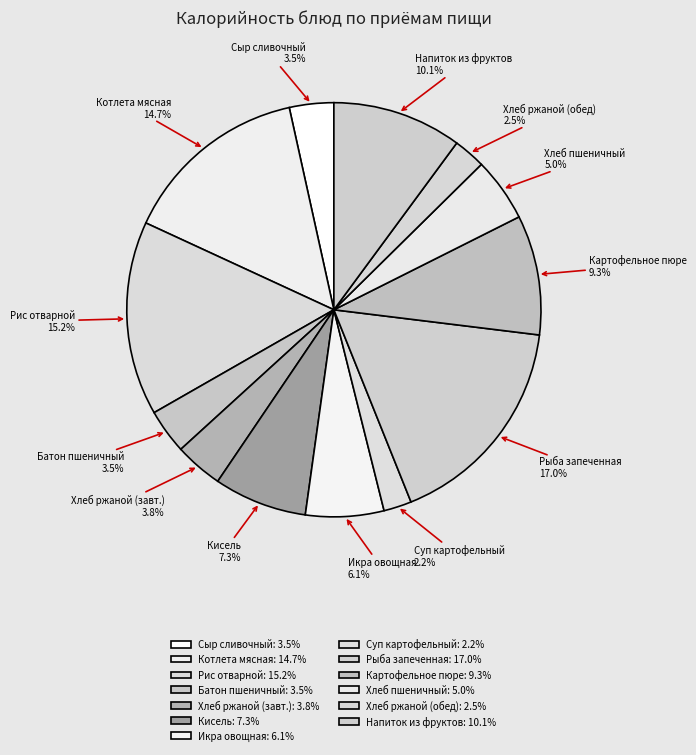

What percentage is NOT represented by Напиток из фруктов?

89.9%